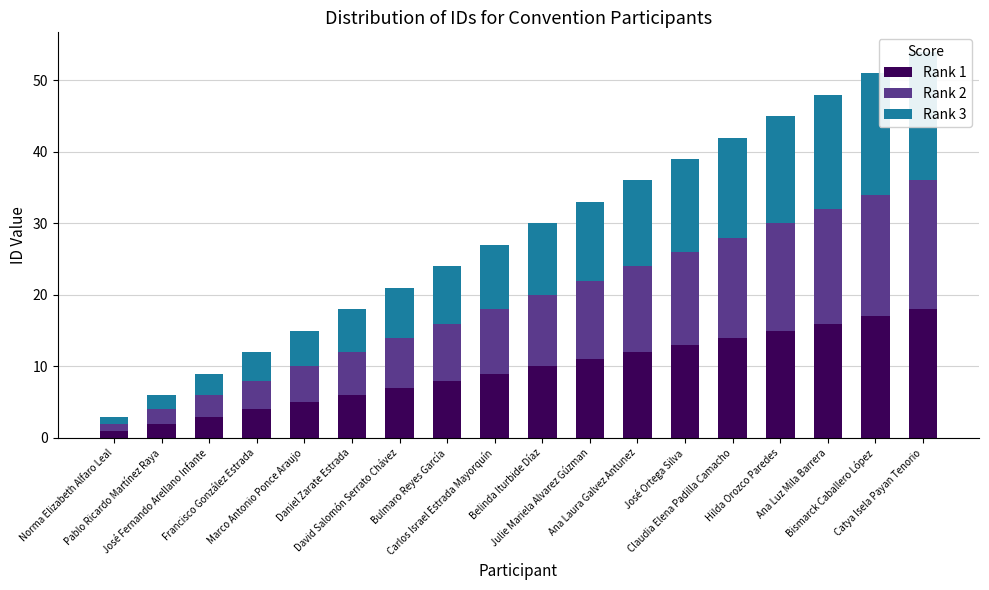

The Rank 1 series shows 11 at Julie Mariela Alvarez Gúzman. True or false?

True